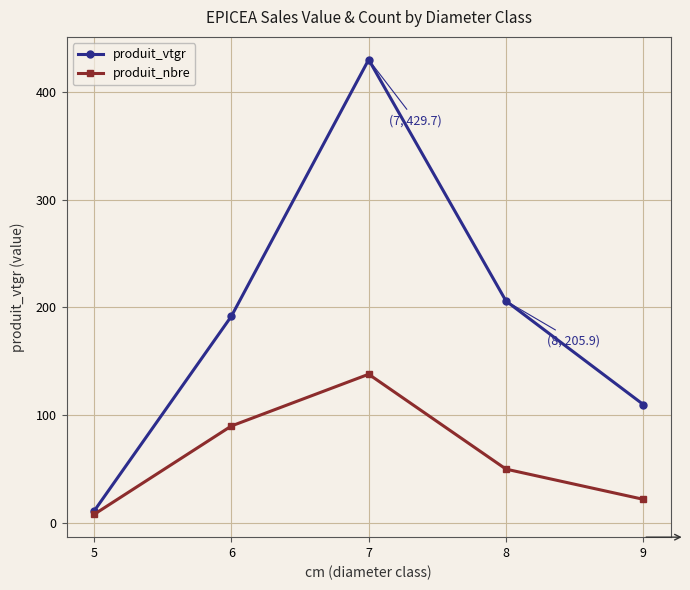

What is the difference between the produit_nbre values at 6 and 8?

40.0